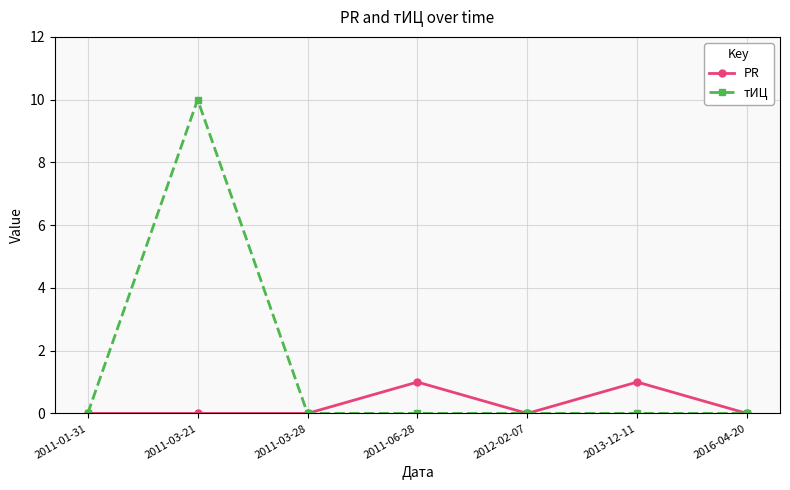

At how many categories does at least one series exceed 9?

1